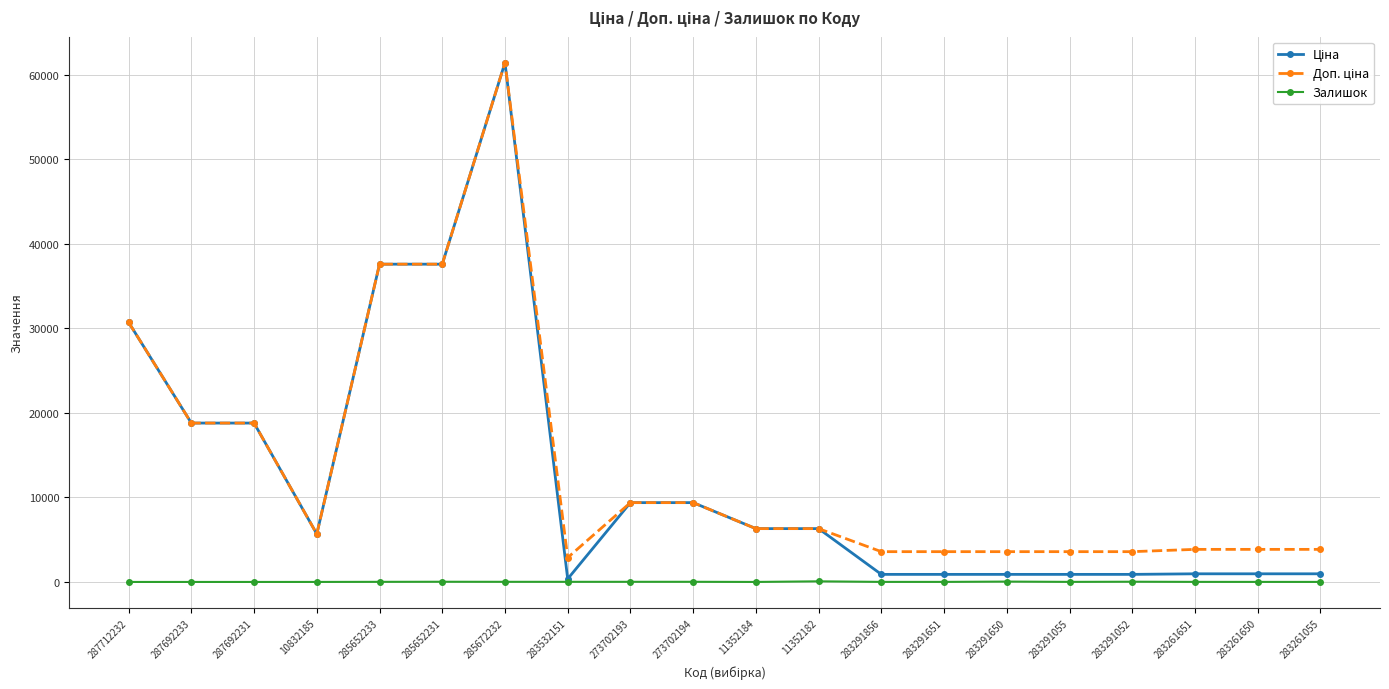

True or false: Залишок has more than 0 points higher than both neighbors.

True